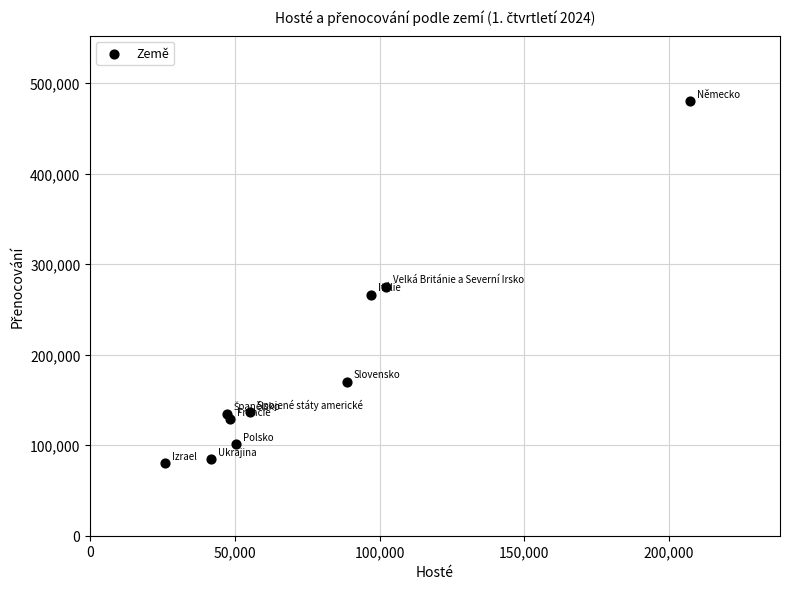

What is the average X value?

76419